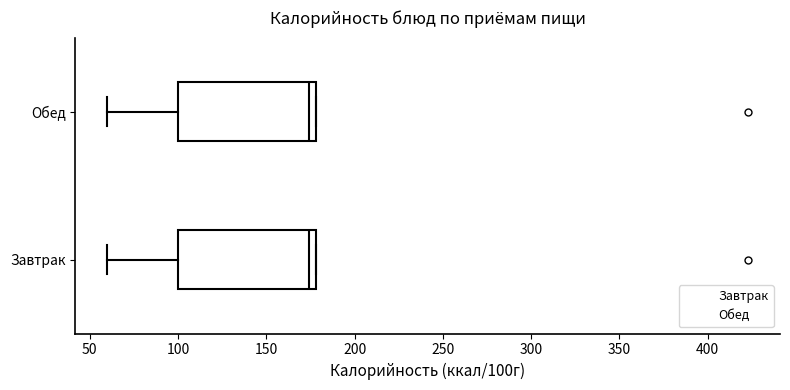

Reading bottom to top, read every box against the x-axis: the position of its median line, the range the box covers, and the ends of its whiskers. The values are not printed on the chart, so give them approximately, as read against the axis.

Завтрак: median 175, box 100 to 180, whiskers 60 to 180
Обед: median 175, box 100 to 180, whiskers 60 to 180